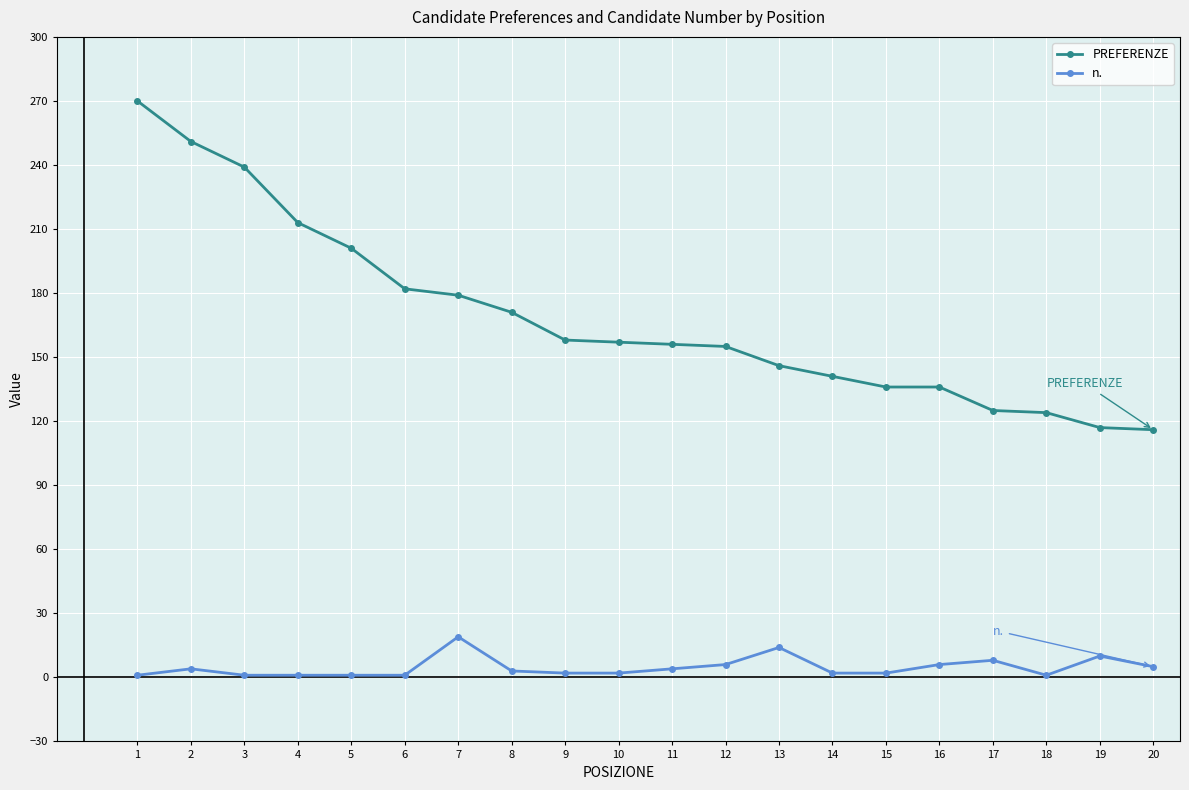

What are all the series names shown in the legend?

PREFERENZE, n.